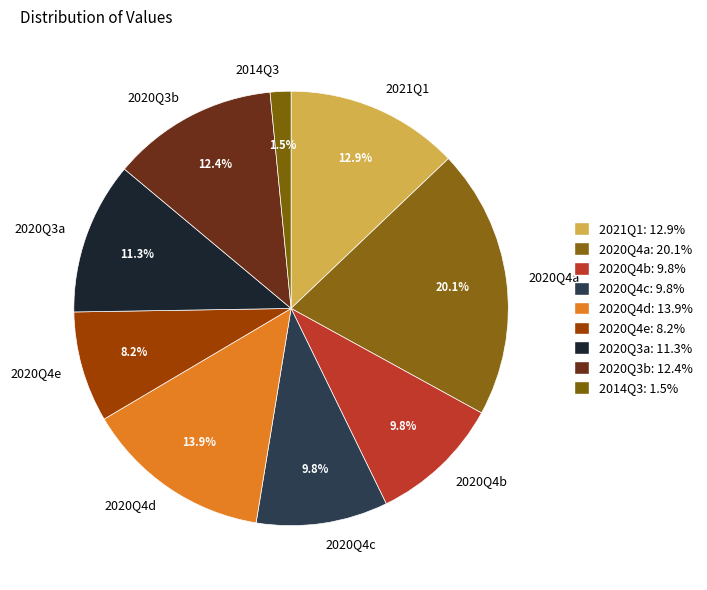

Is 2020Q4d the majority of the pie?

No